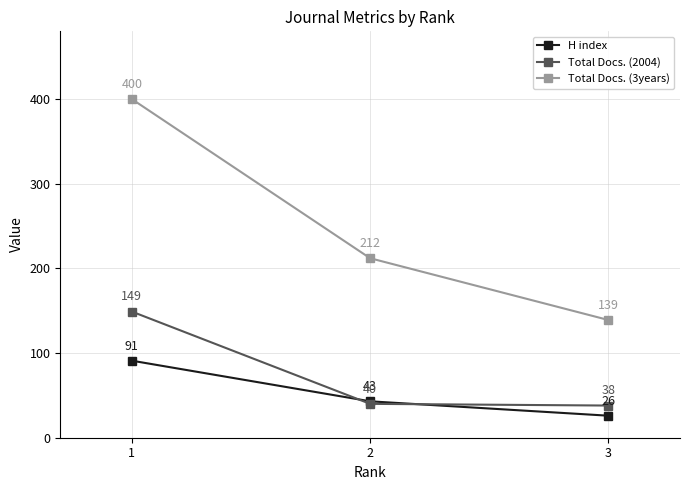

How many data points does each series have?

3